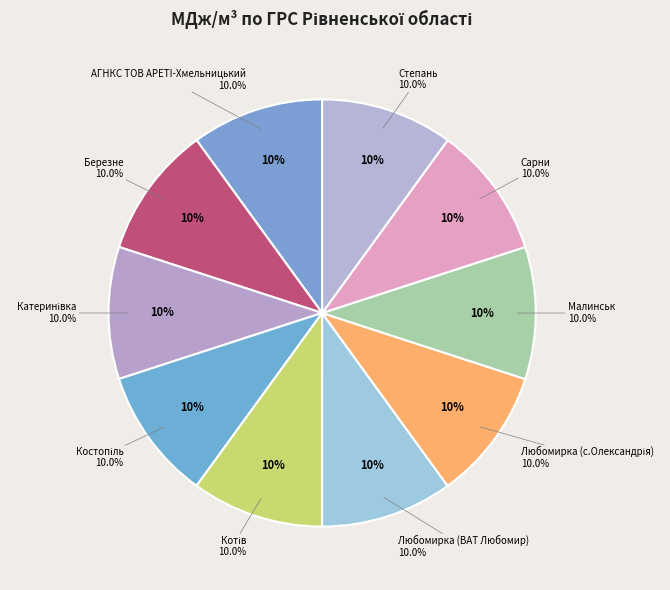

Which category has the smallest portion of the pie?

Любомирка (ВАТ Любомир)